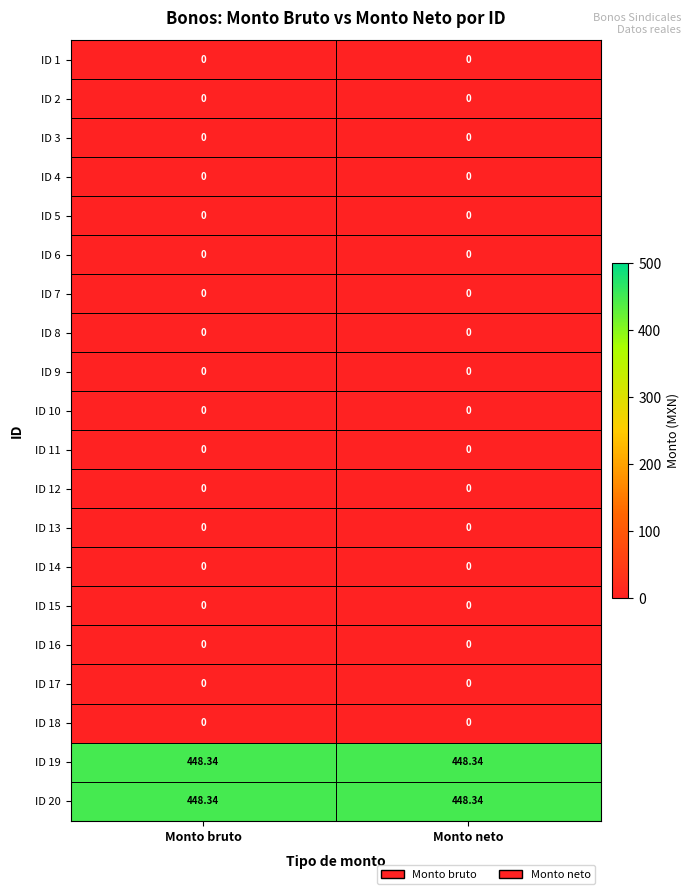

Reading left to right, transcribe all the data shown in this chart.

ID 1: Monto bruto=0.0	Monto neto=0.0
ID 2: Monto bruto=0.0	Monto neto=0.0
ID 3: Monto bruto=0.0	Monto neto=0.0
ID 4: Monto bruto=0.0	Monto neto=0.0
ID 5: Monto bruto=0.0	Monto neto=0.0
ID 6: Monto bruto=0.0	Monto neto=0.0
ID 7: Monto bruto=0.0	Monto neto=0.0
ID 8: Monto bruto=0.0	Monto neto=0.0
ID 9: Monto bruto=0.0	Monto neto=0.0
ID 10: Monto bruto=0.0	Monto neto=0.0
ID 11: Monto bruto=0.0	Monto neto=0.0
ID 12: Monto bruto=0.0	Monto neto=0.0
ID 13: Monto bruto=0.0	Monto neto=0.0
ID 14: Monto bruto=0.0	Monto neto=0.0
ID 15: Monto bruto=0.0	Monto neto=0.0
ID 16: Monto bruto=0.0	Monto neto=0.0
ID 17: Monto bruto=0.0	Monto neto=0.0
ID 18: Monto bruto=0.0	Monto neto=0.0
ID 19: Monto bruto=448.3	Monto neto=448.3
ID 20: Monto bruto=448.3	Monto neto=448.3